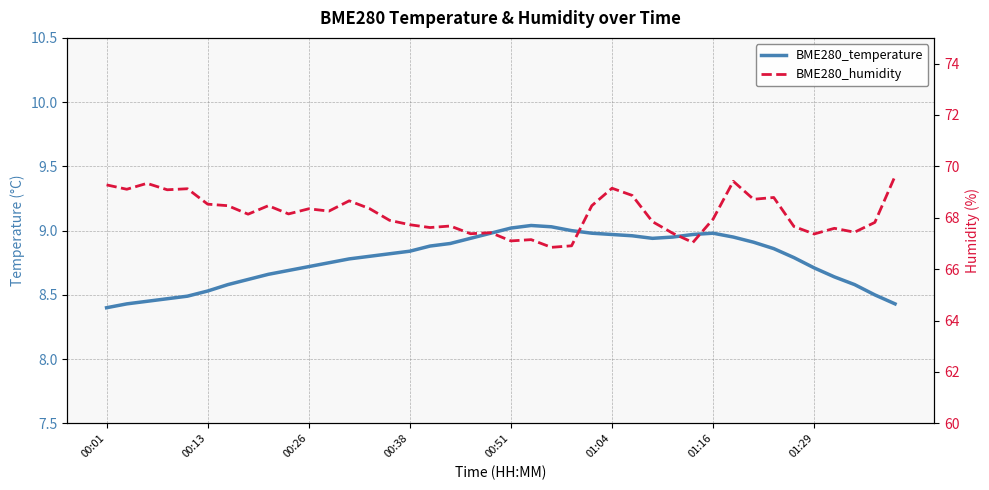

Rank the categories by BME280_humidity value from lowest to highest.

22, 23, 29, 20, 21, 35, 18, 28, 19, 37, 36, 16, 34, 17, 15, 38, 27, 14, 30, 01:29, 9, 11, 10, 13, 01:16, 8, 24, 01:04, 12, 32, 33, 26, 00:38, 00:13, 00:51, 25, 00:01, 00:26, 31, 39